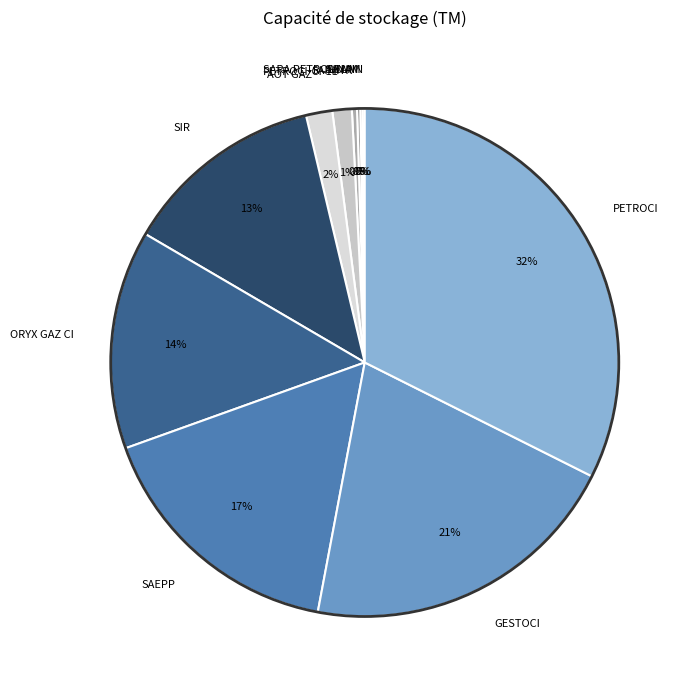

Is the sum of SIR and AOT GAZ greater than half?

No